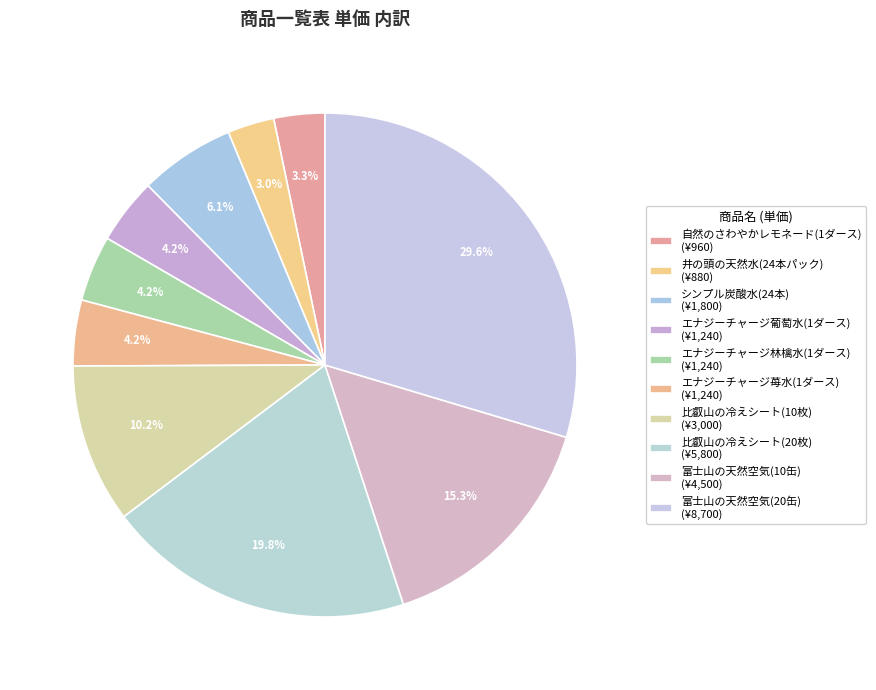

Count the number of slices in the pie.

10